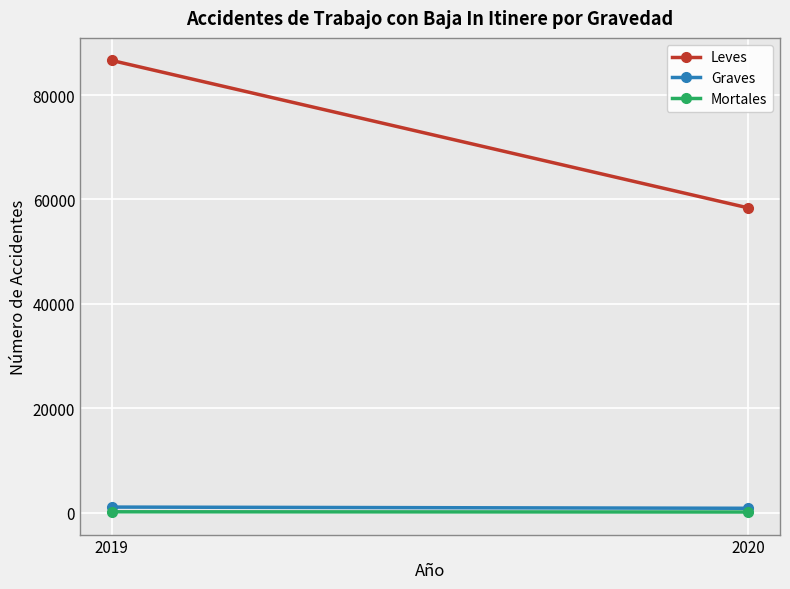

Reading right to left, what are all the values shown in this chart?

Leves: 2020=58383	2019=86624
Graves: 2020=832	2019=1062
Mortales: 2020=118	2019=160